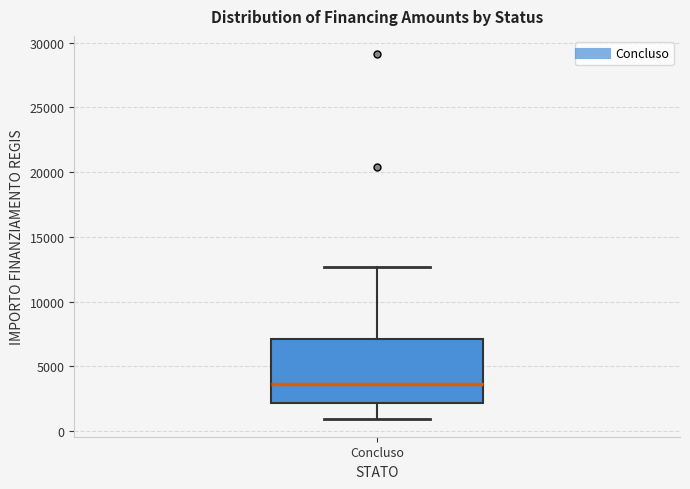

Read this box plot against the y-axis: the position of the median line, the range covered by the box, and the ends of both whiskers. The values are not printed on the chart, so give them approximately, as read against the axis.

median 3500, box 2000 to 7000, whiskers 1000 to 12500